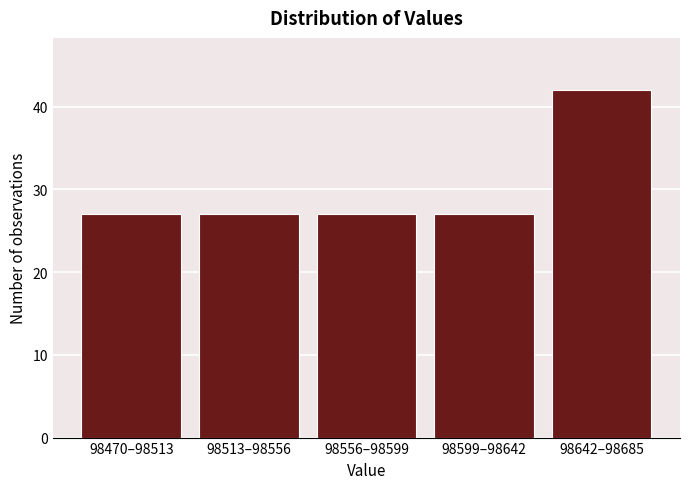

Reading left to right, list all the values displayed in this chart.

27	27	27	27	42